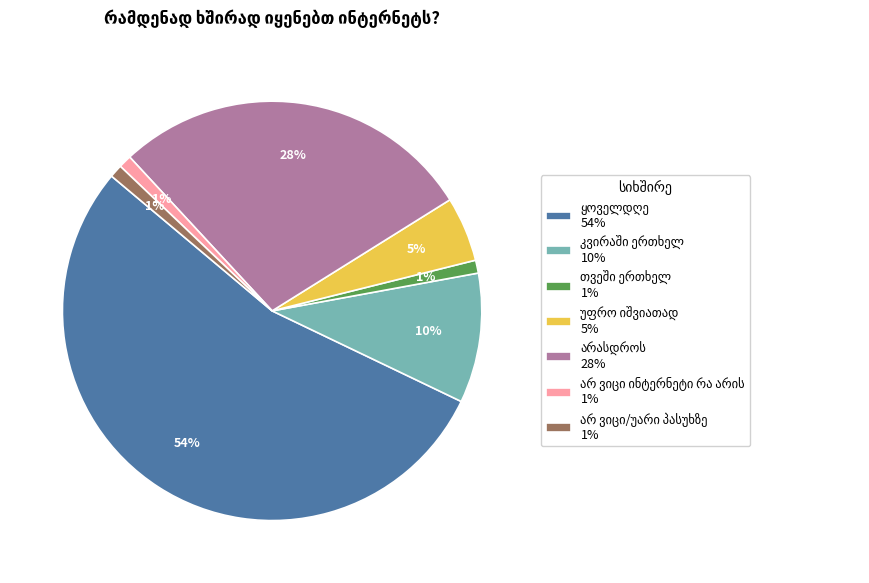

To the nearest percent, what is the difference between the largest and smallest slice percentages?

53%